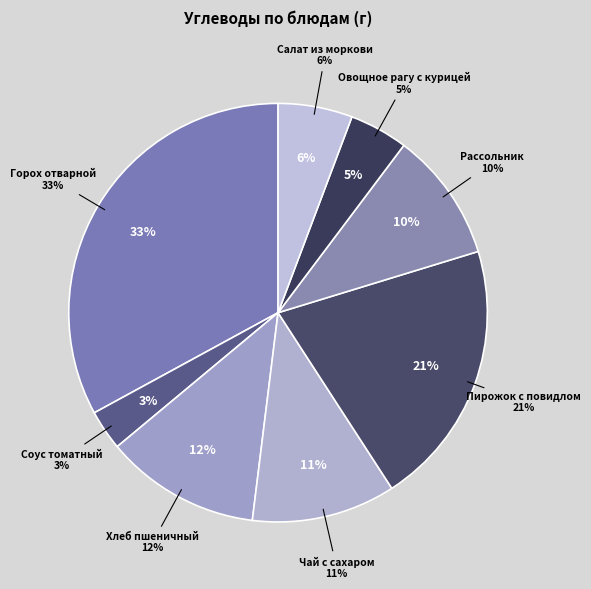

To the nearest percent, what is the difference between the Завтрак (Соус томатный) and Завтрак (Горох отварной) slice percentages?

30%